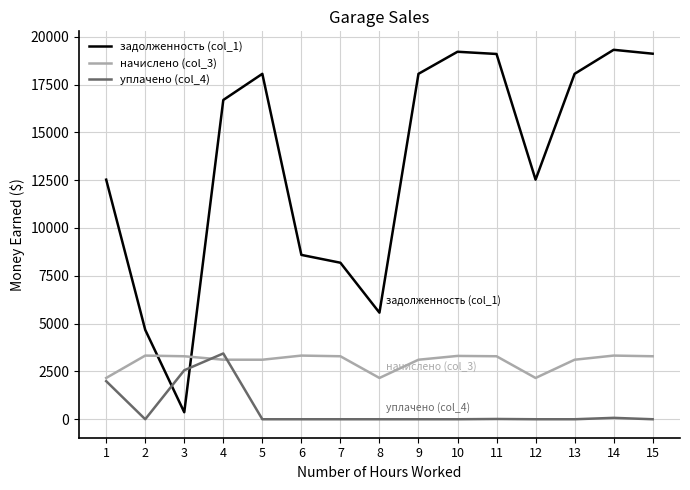

Which series ends up on top after the final intersection of задолженность (col_1) and уплачено (col_4)?

задолженность (col_1)